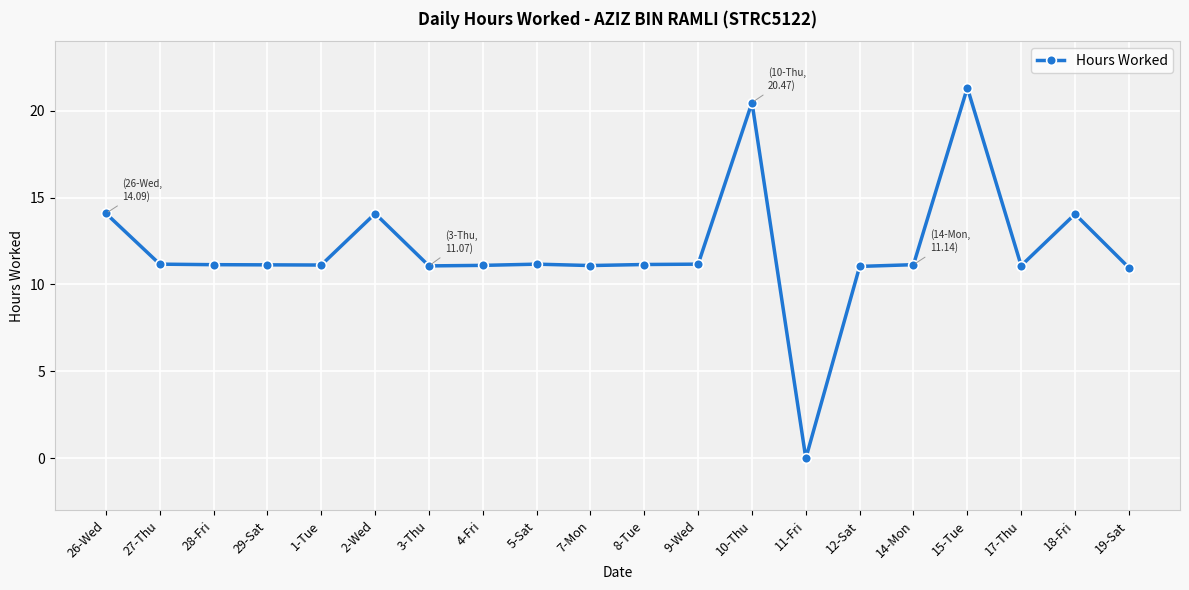

True or false: the data shows 5.3 at 8-Tue.

False